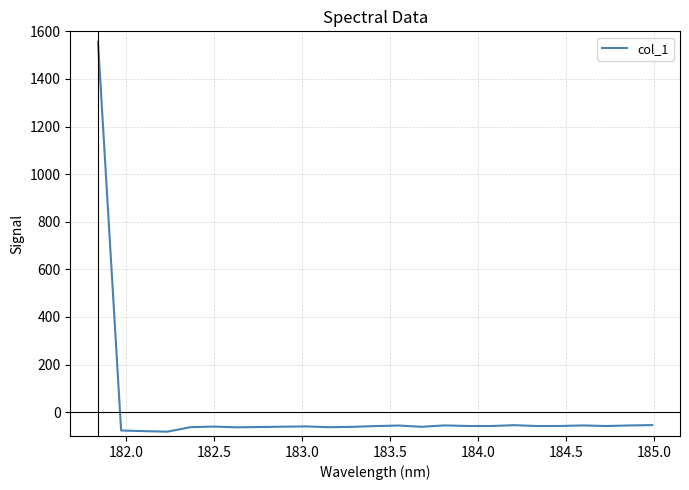

What is the difference between the maximum and minimum values?

1637.9